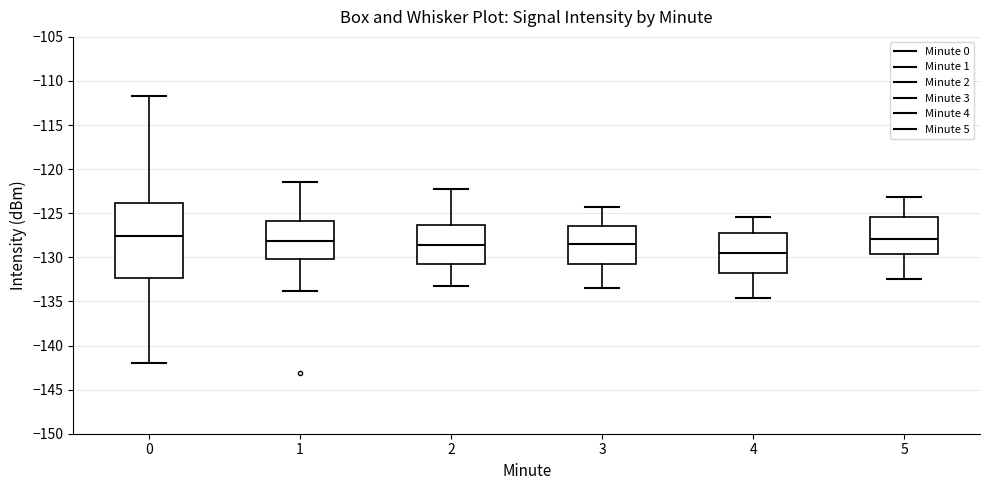

Reading left to right, transcribe this box plot: for each box, give where its median line is, the range the box spans, and where its two whiskers end, as read against the y-axis. The values are not printed on the chart, so give them approximately, as read against the axis.

0: median -127.5, box -132.5 to -124.0, whiskers -142.0 to -111.5
1: median -128.0, box -130.0 to -126.0, whiskers -134.0 to -121.5
2: median -128.5, box -130.5 to -126.5, whiskers -133.0 to -122.5
3: median -128.5, box -130.5 to -126.5, whiskers -133.5 to -124.5
4: median -129.5, box -132.0 to -127.5, whiskers -134.5 to -125.5
5: median -128.0, box -129.5 to -125.5, whiskers -132.5 to -123.0